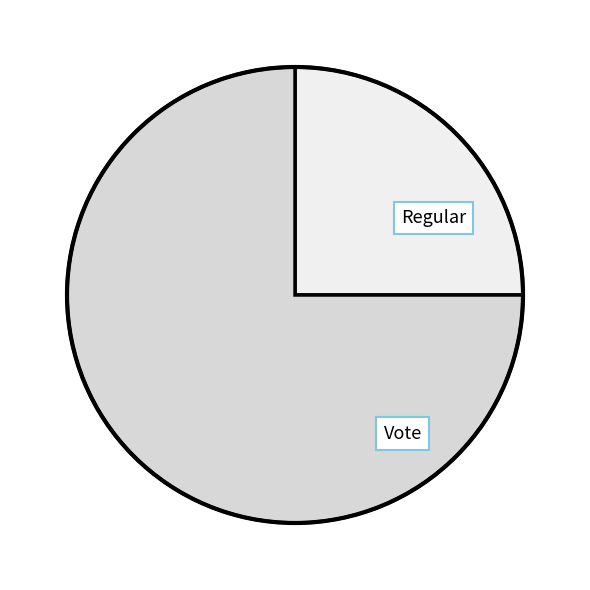

Is there a majority slice in this chart?

Yes